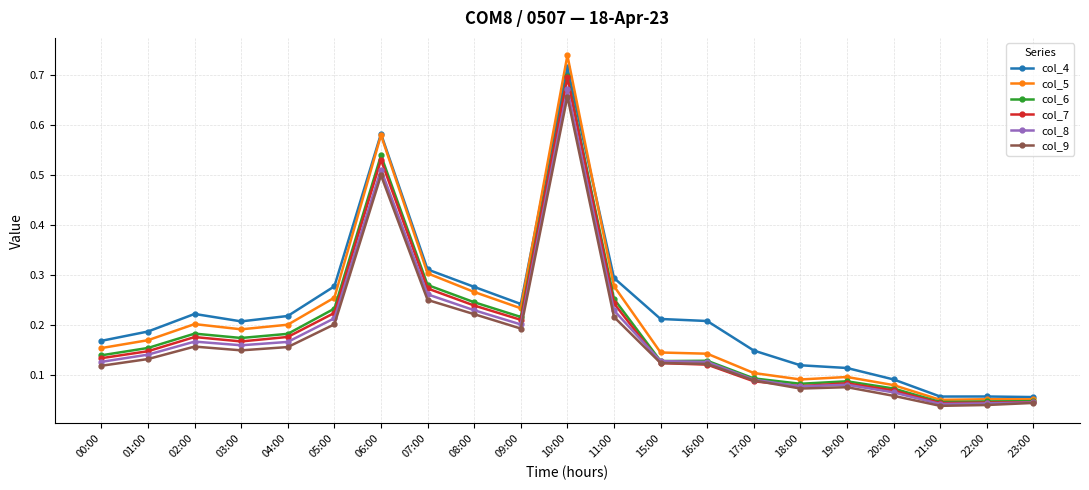

True or false: col_7 has more than 2 points higher than both neighbors.

True